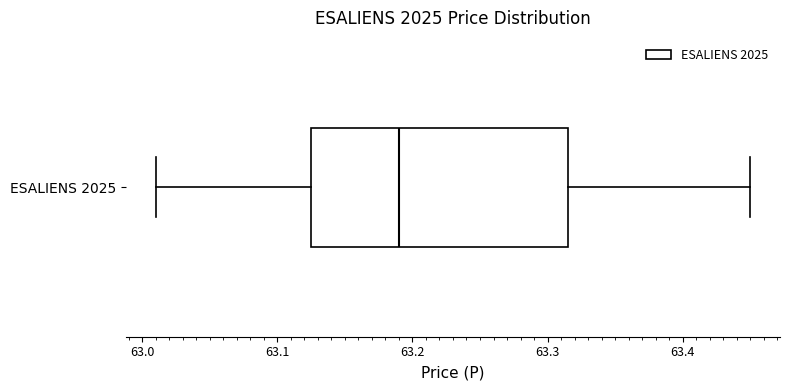

Transcribe this box plot: give where the median line is, the range the box spans, and where the two whiskers end, as read against the x-axis. The values are not printed on the chart, so give them approximately, as read against the axis.

median 63.19, box 63.13 to 63.32, whiskers 63.01 to 63.45